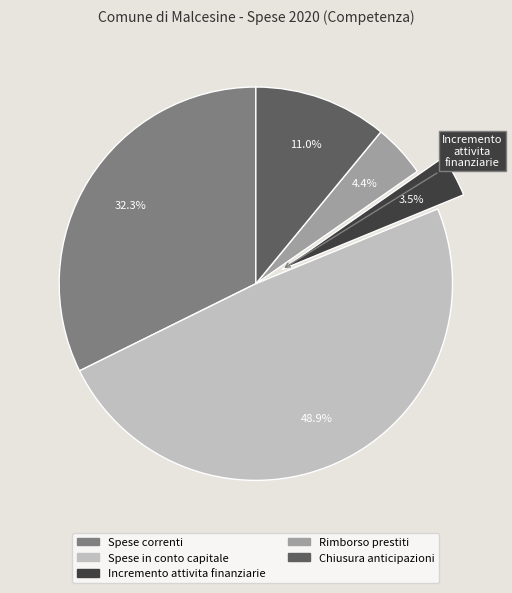

Does Chiusura anticipazioni account for over 50% of the chart?

No